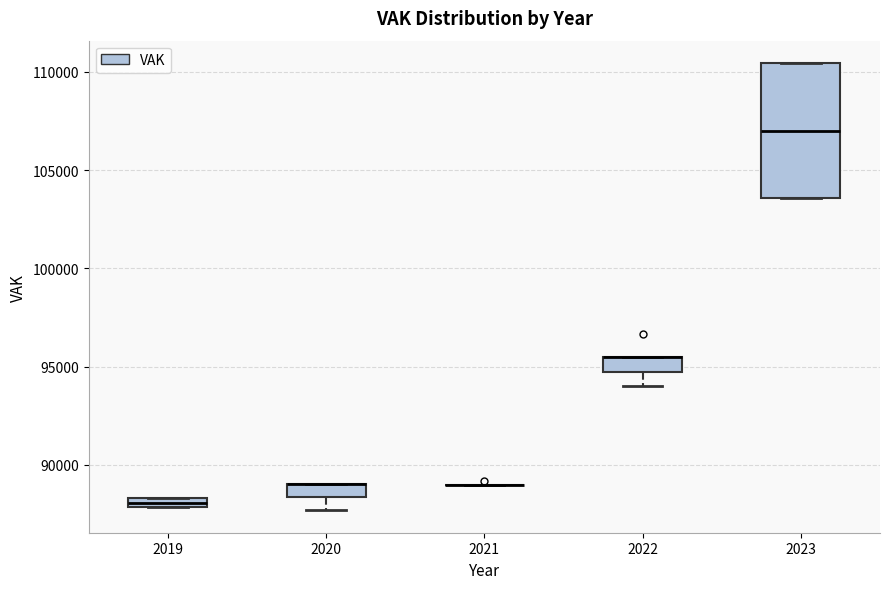

Which box is the tallest, from its lower edge to its upper edge?

2023